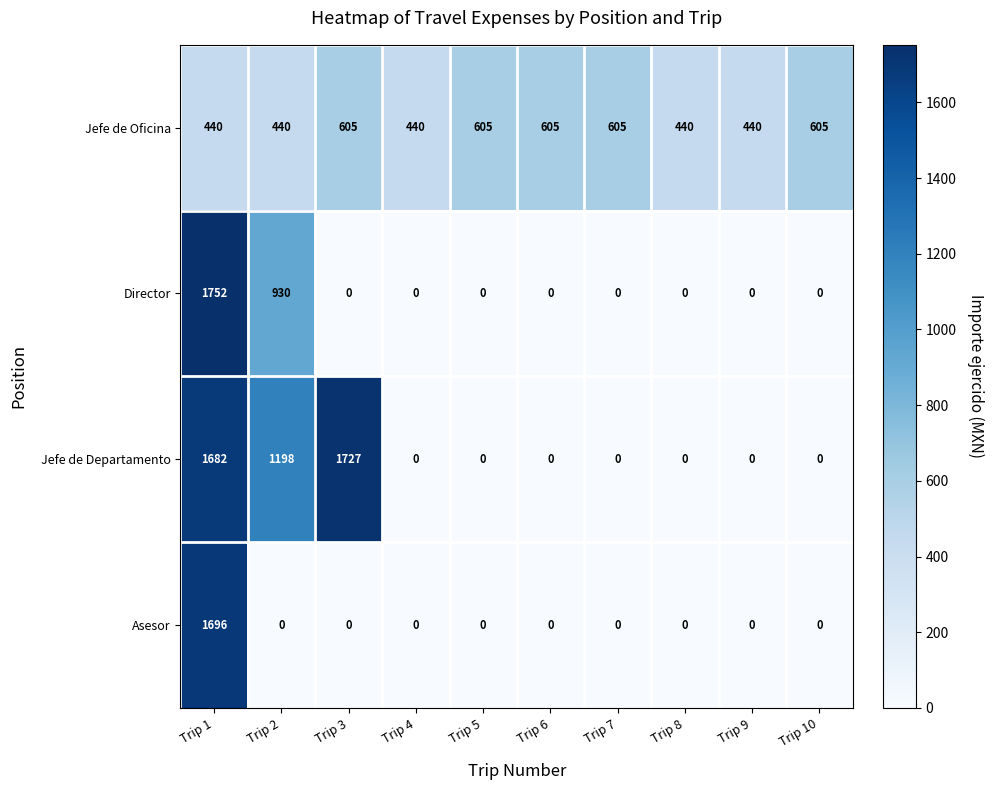

The Jefe de Departamento series shows -824 at Trip 8. True or false?

False